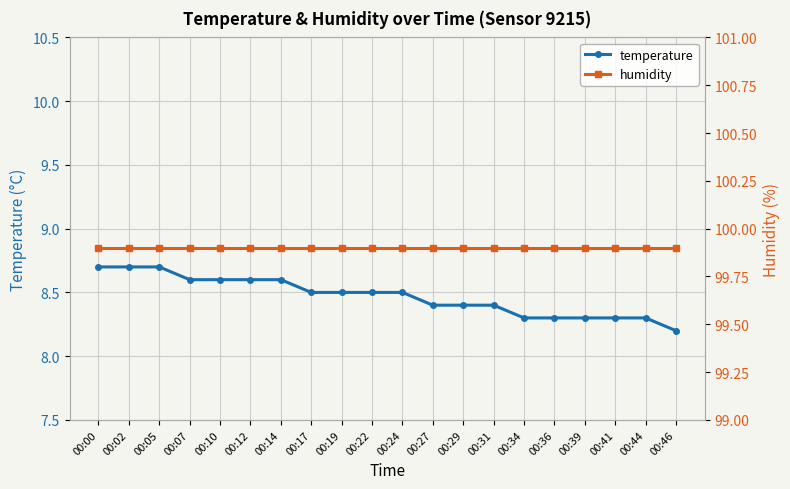

Which category has the highest value across all series?

00:00